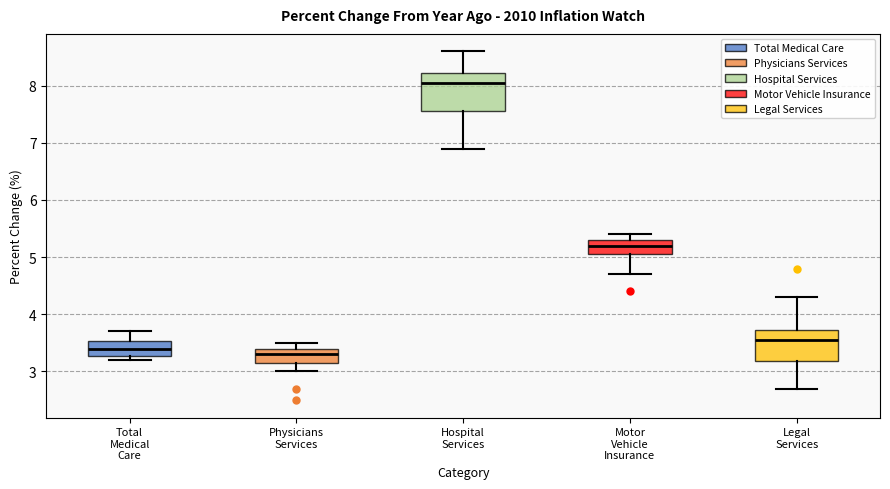

Comparing the boxes themselves (not the whiskers), which one is the tallest?

Hospital Services